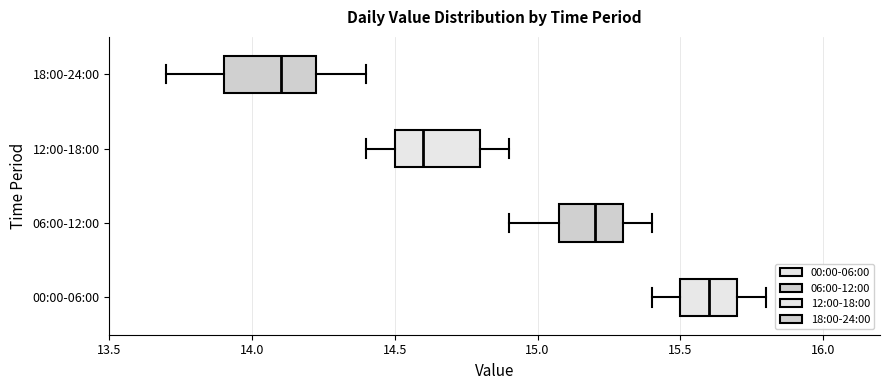

Reading bottom to top, read every box against the x-axis: the position of its median line, the range the box covers, and the ends of its whiskers. The values are not printed on the chart, so give them approximately, as read against the axis.

00:00-06:00: median 15.60, box 15.50 to 15.70, whiskers 15.40 to 15.80
06:00-12:00: median 15.20, box 15.10 to 15.30, whiskers 14.90 to 15.40
12:00-18:00: median 14.60, box 14.50 to 14.80, whiskers 14.40 to 14.90
18:00-24:00: median 14.10, box 13.90 to 14.25, whiskers 13.70 to 14.40